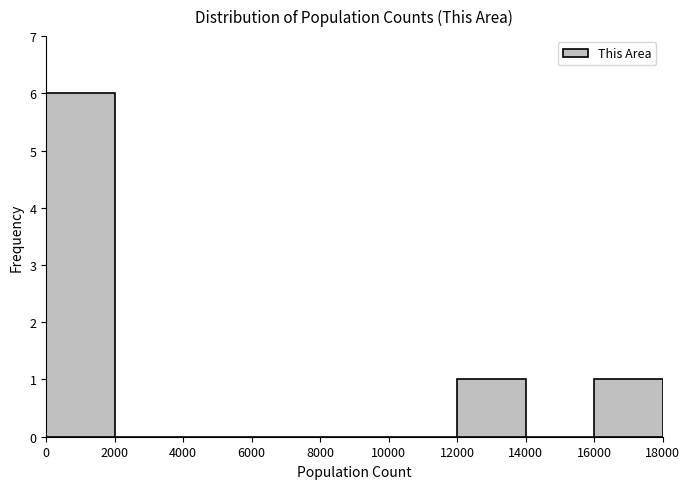

How tall is the bar that spans 16000 to 18000 on the x-axis? The values are not printed on the chart, so give them approximately, as read against the axis.

1